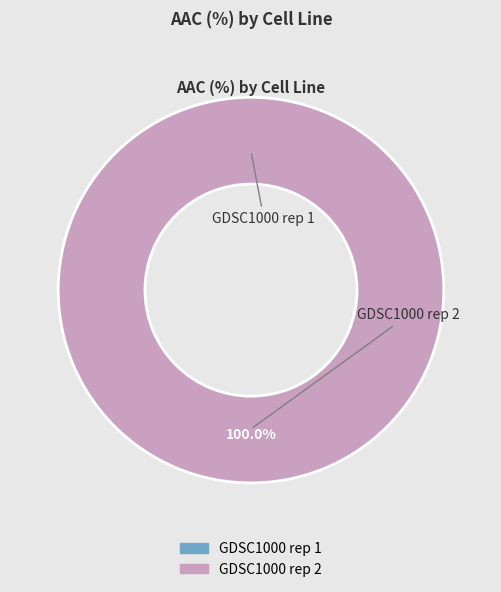

What is the total percentage of GDSC1000 rep 2 and GDSC1000 rep 1?

100.0%